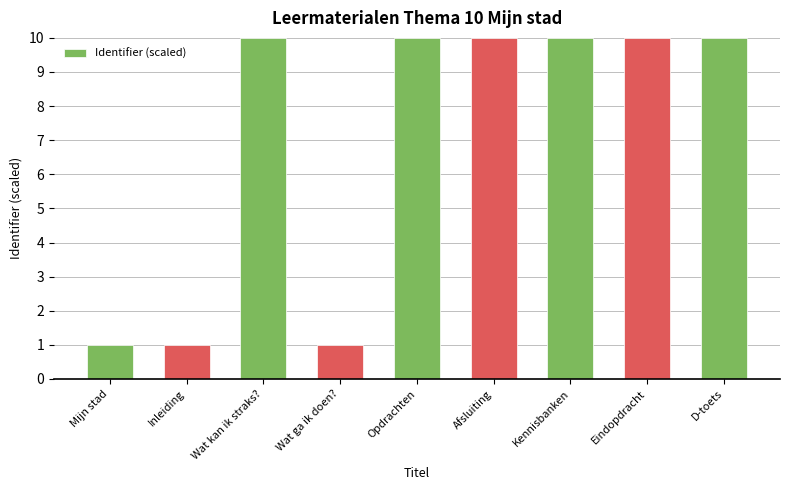

Are the bars horizontal?

No